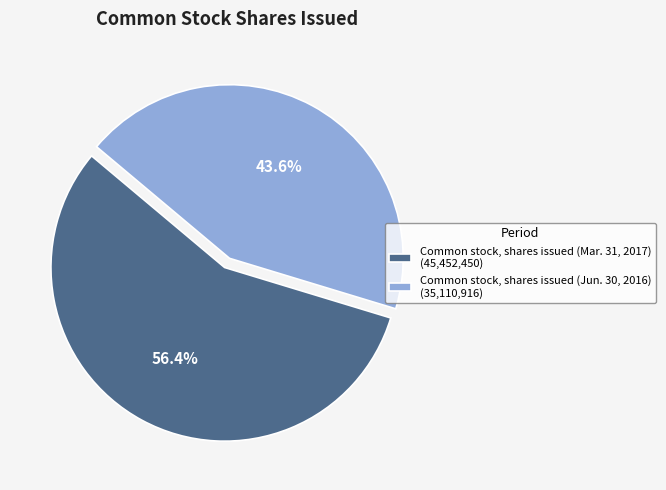

Approximately how many times larger is the value at Common stock, shares issued (Jun. 30, 2016) compared to Common stock, shares issued (Mar. 31, 2017)?

0.8